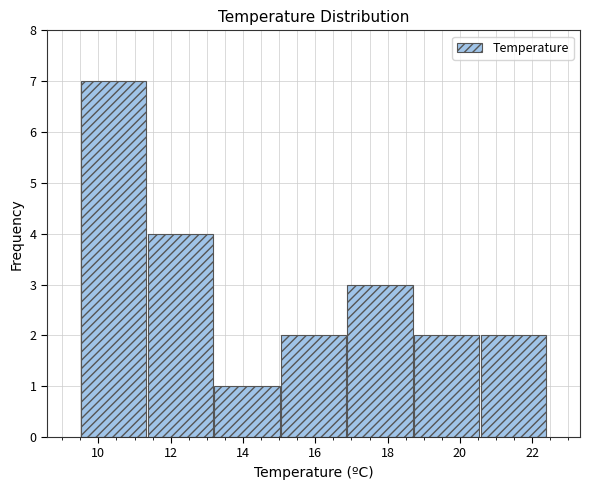

Reading left to right, transcribe this chart: for each bar, give the range it covers on the x-axis and its height. Neither the bar edges nor the heights are printed on the chart, so give them approximately, as read against the axes.

9.6 to 11.4: 7
11.4 to 13.2: 4
13.2 to 15.0: 1
15.0 to 16.8: 2
16.8 to 18.8: 3
18.8 to 20.6: 2
20.6 to 22.4: 2